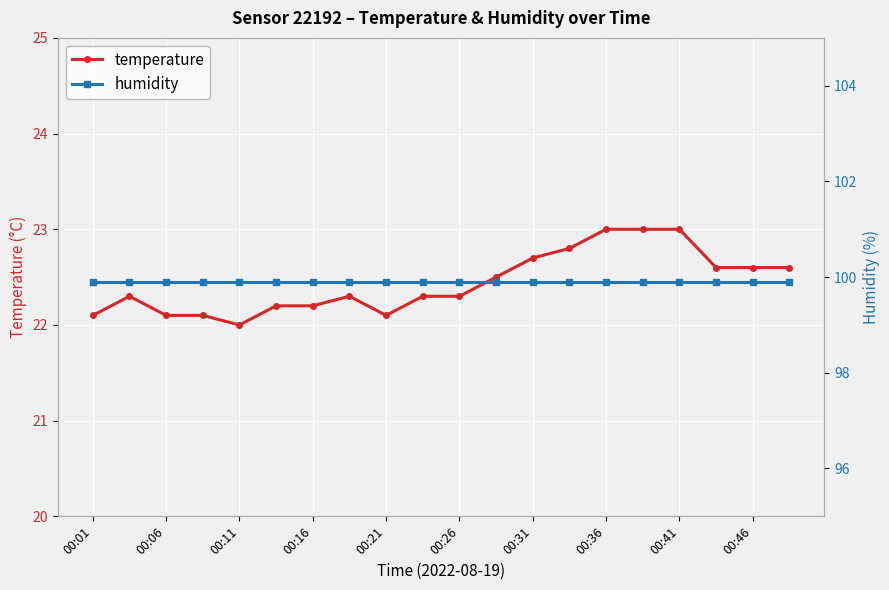

Is it true that temperature equals 8.1 at 00:36?

False